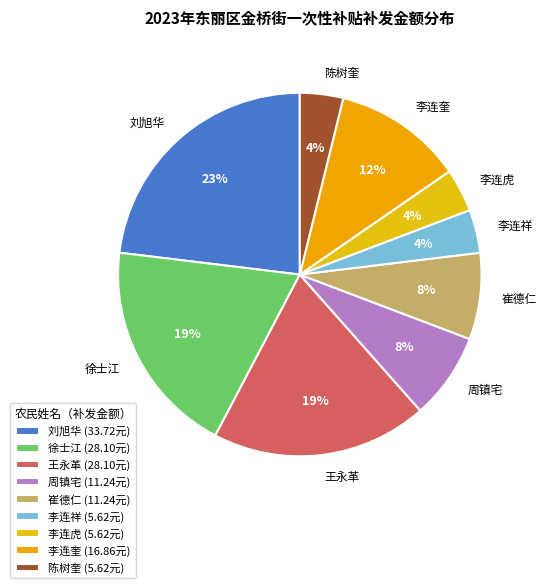

How many segments does this pie chart have?

9